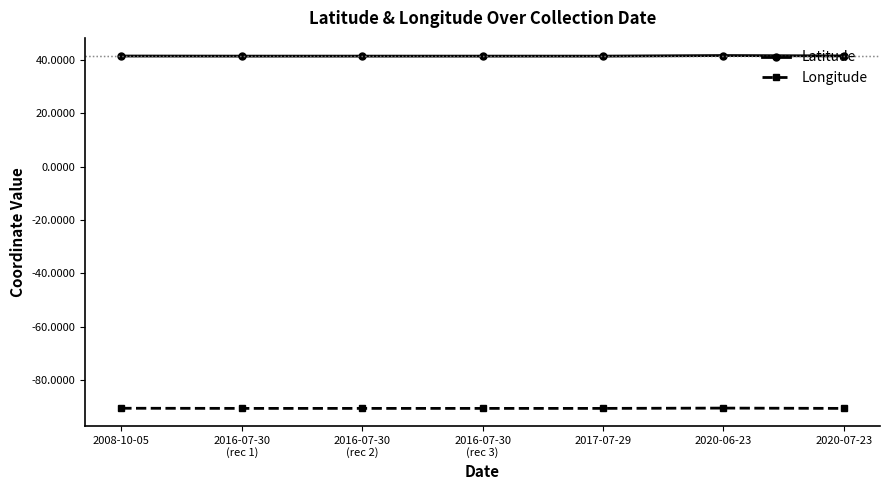

What is the average value of the Longitude series?

-90.6